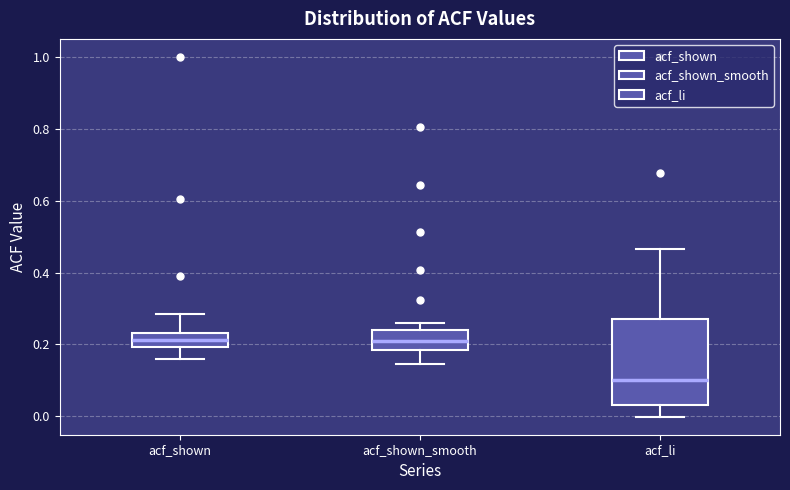

Reading left to right, read every box against the y-axis: the position of its median line, the range the box covers, and the ends of its whiskers. The values are not printed on the chart, so give them approximately, as read against the axis.

acf_shown: median 0.22, box 0.20 to 0.24, whiskers 0.16 to 0.28
acf_shown_smooth: median 0.20, box 0.18 to 0.24, whiskers 0.14 to 0.26
acf_li: median 0.10, box 0.04 to 0.28, whiskers 0.00 to 0.46